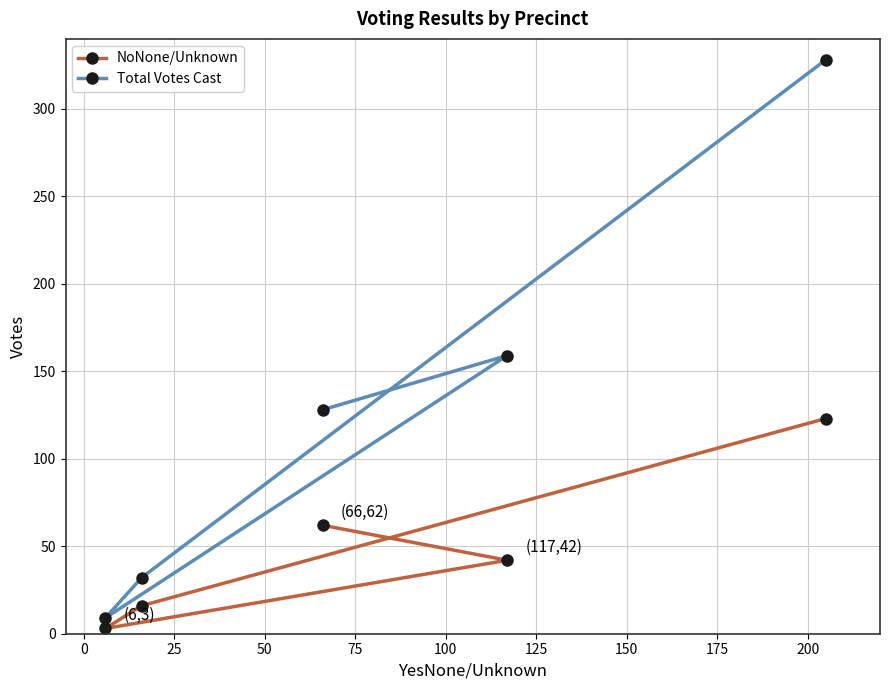

True or false: NoNone/Unknown and Total Votes Cast cross at least once.

False